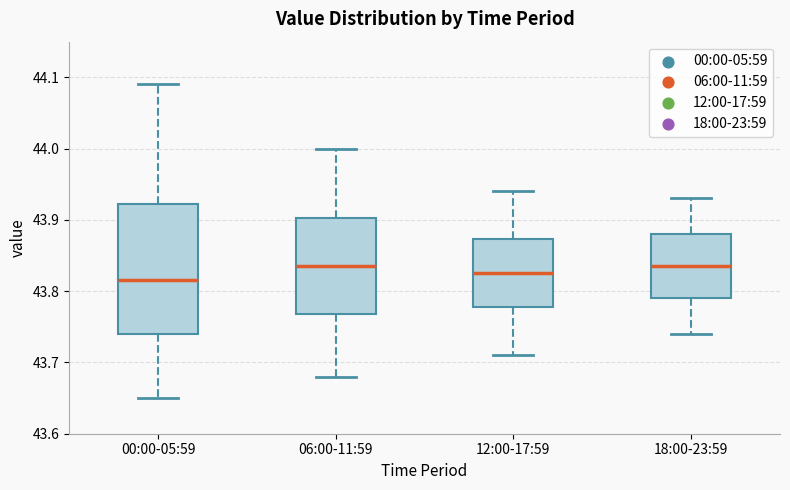

Reading left to right, transcribe this box plot: for each box, give where its median line is, the range the box spans, and where its two whiskers end, as read against the y-axis. The values are not printed on the chart, so give them approximately, as read against the axis.

00:00-05:59: median 43.82, box 43.74 to 43.92, whiskers 43.65 to 44.09
06:00-11:59: median 43.84, box 43.77 to 43.90, whiskers 43.68 to 44.00
12:00-17:59: median 43.83, box 43.78 to 43.87, whiskers 43.71 to 43.94
18:00-23:59: median 43.84, box 43.79 to 43.88, whiskers 43.74 to 43.93